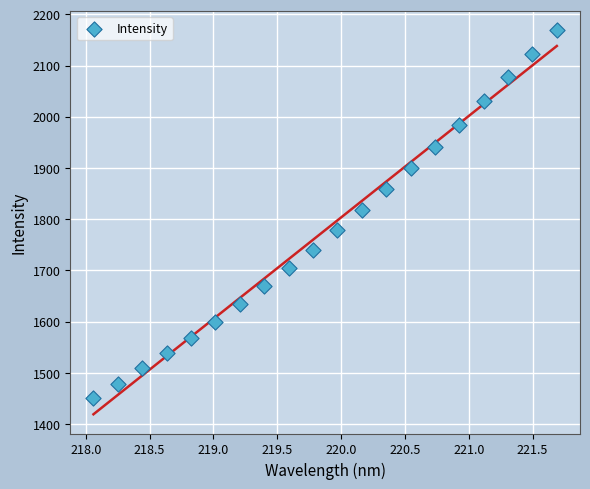

What is the range of Y values (max minus min)?

718.2